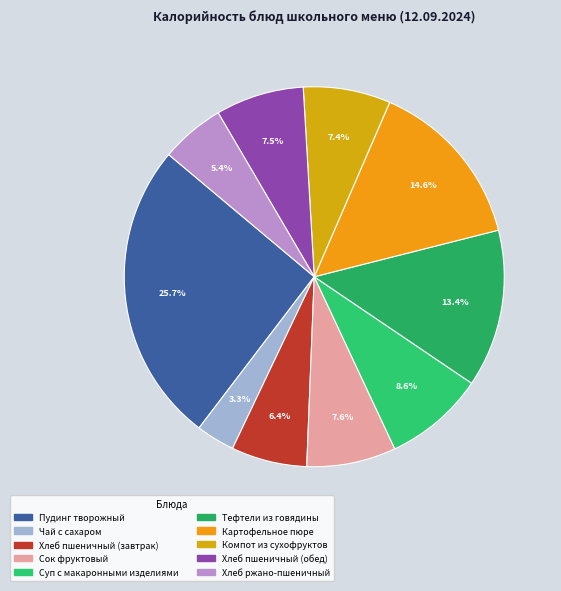

Which slice is the largest?

Пудинг творожный